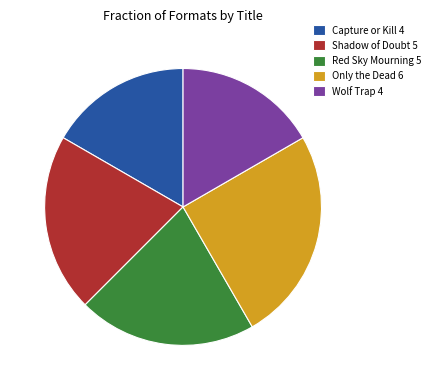

How many segments does this pie chart have?

5